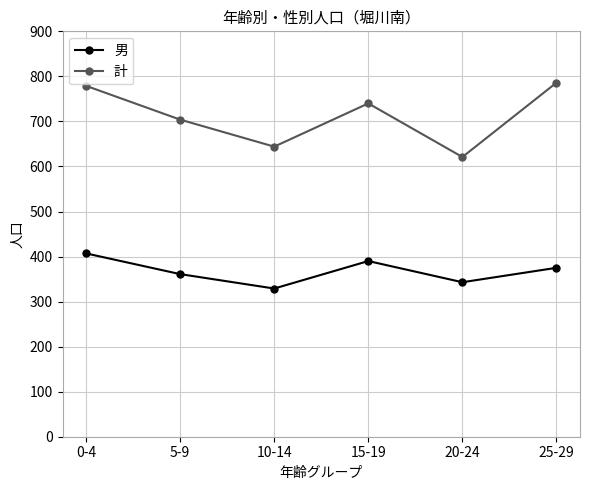

True or false: 計 and 男 intersect in this chart.

False